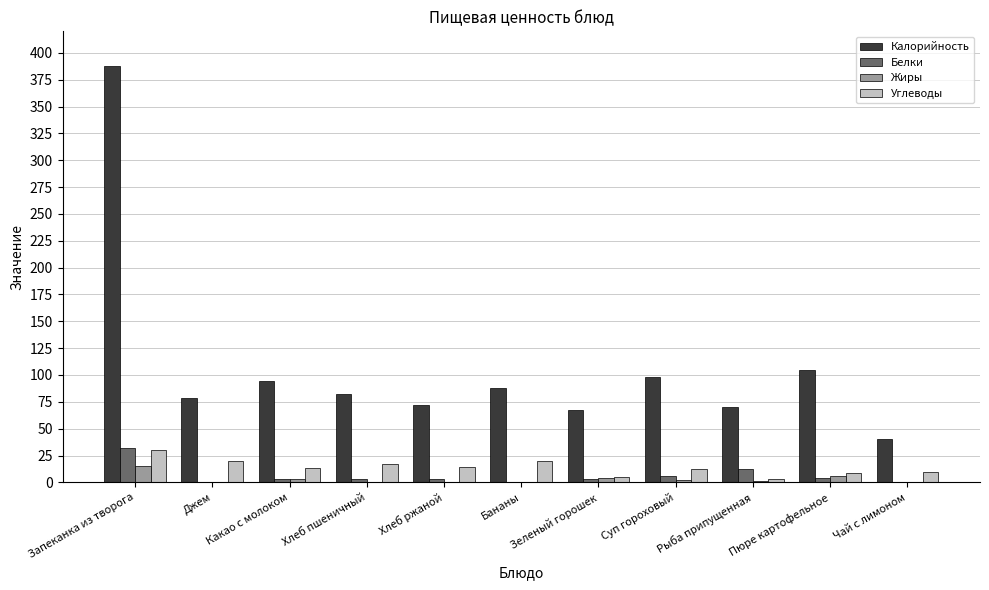

The value of Жиры at Пюре картофельное is 6.0. True or false?

True